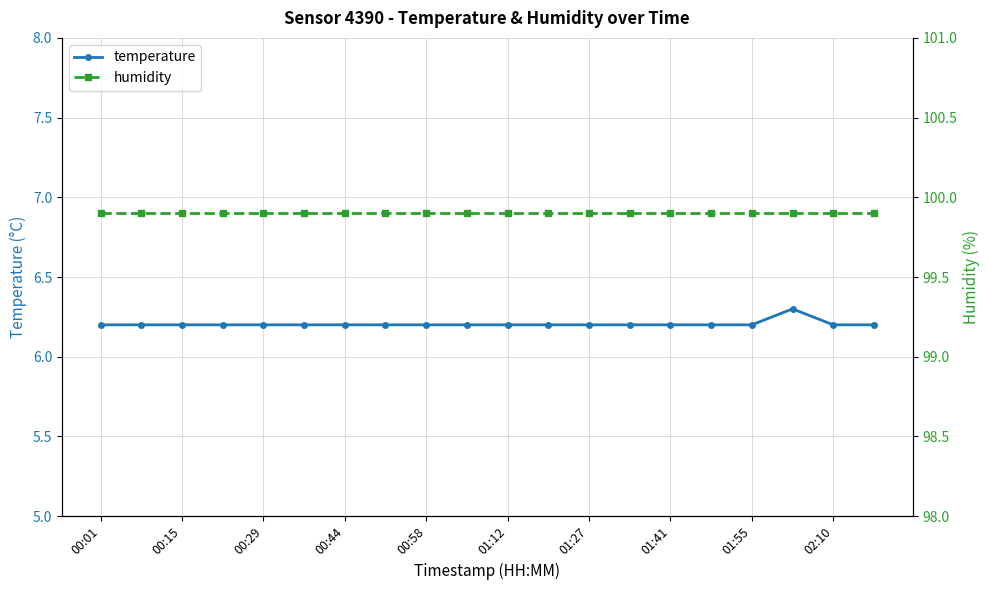

True or false: temperature has a value of 6.2 at 02:10.

True